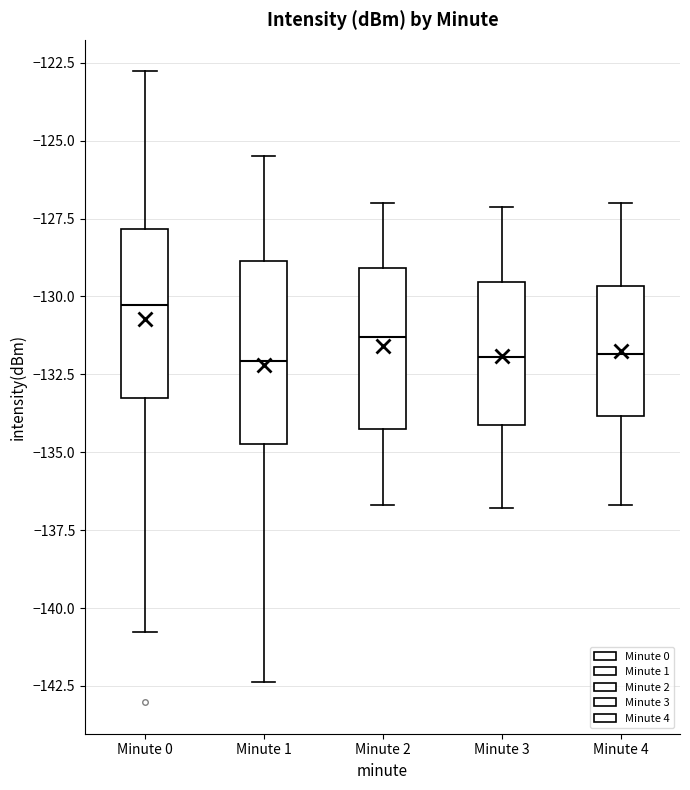

Reading left to right, read every box against the y-axis: the position of its median line, the range the box covers, and the ends of its whiskers. The values are not printed on the chart, so give them approximately, as read against the axis.

Minute 0: median -130.5, box -133.5 to -128.0, whiskers -141.0 to -123.0
Minute 1: median -132.0, box -134.5 to -129.0, whiskers -142.5 to -125.5
Minute 2: median -131.5, box -134.5 to -129.0, whiskers -136.5 to -127.0
Minute 3: median -132.0, box -134.0 to -129.5, whiskers -137.0 to -127.0
Minute 4: median -132.0, box -134.0 to -129.5, whiskers -136.5 to -127.0